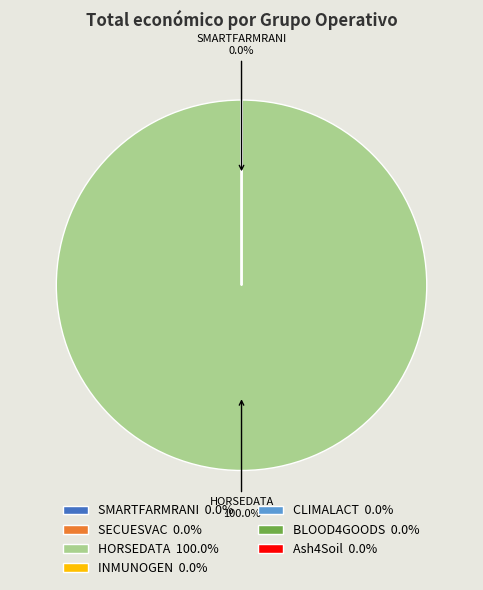

Is there any slice that represents more than half of the pie?

Yes